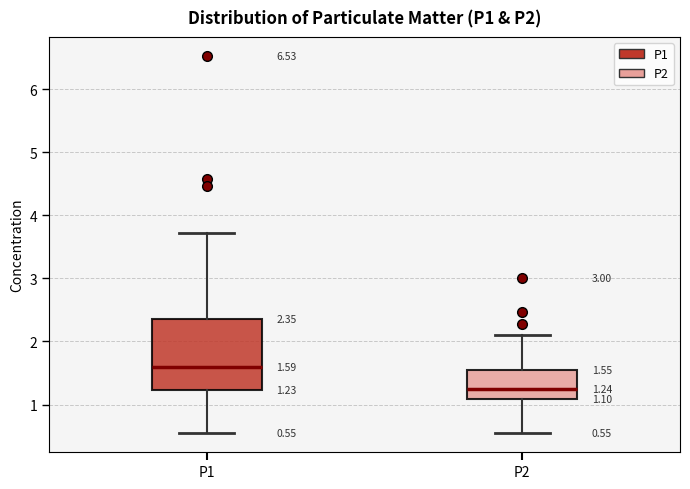

Which box is the tallest, from its lower edge to its upper edge?

P1